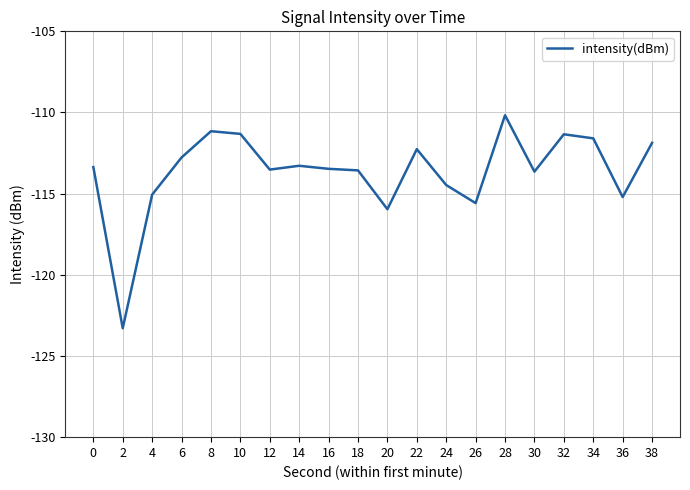

What is the difference between the maximum and minimum values?

13.1